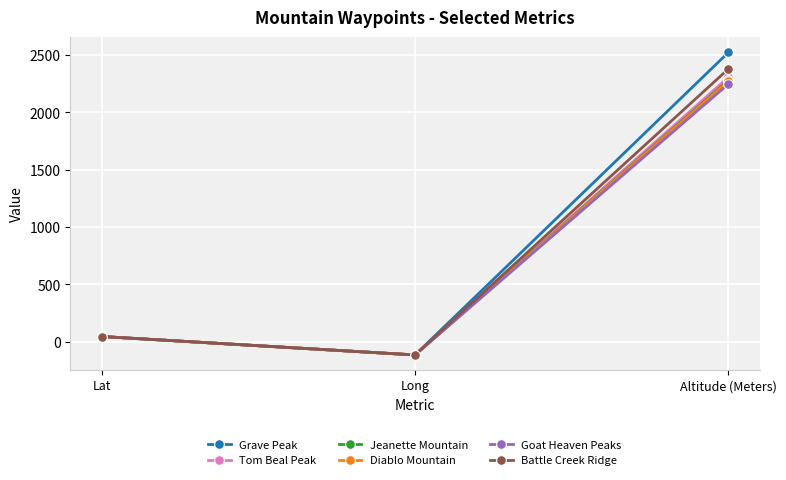

What is the label of the 3rd point from the left?

Altitude (Meters)